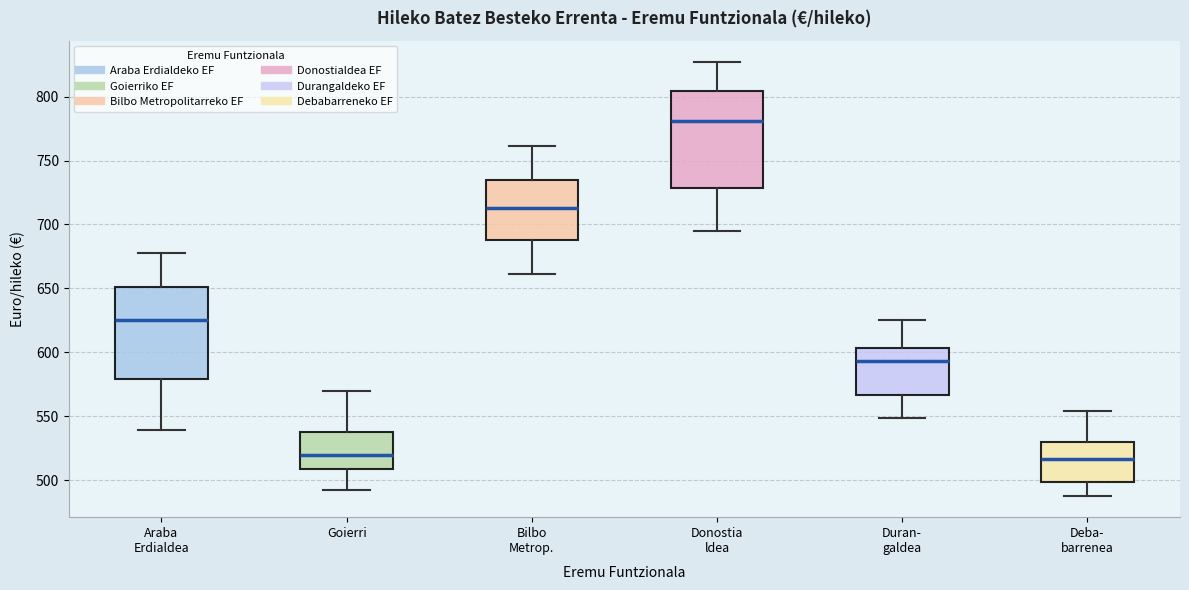

Where is the upper edge of the box for Deba- barrenea on the y-axis? The values are not printed on the chart, so give them approximately, as read against the axis.

530